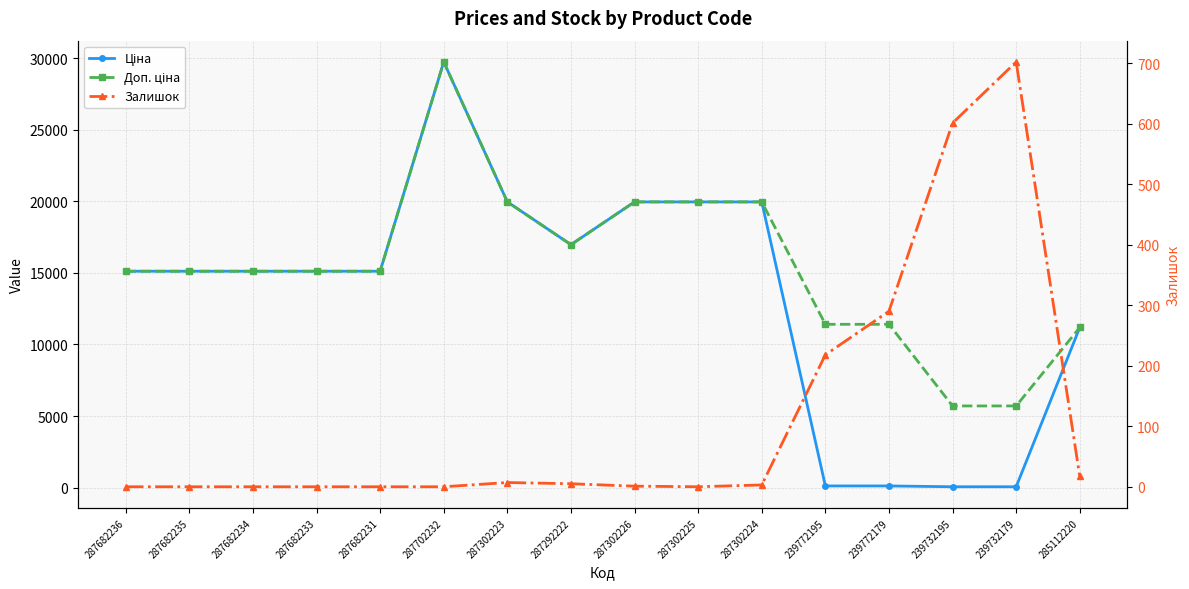

At which label does Доп. ціна reach its peak?

287702232